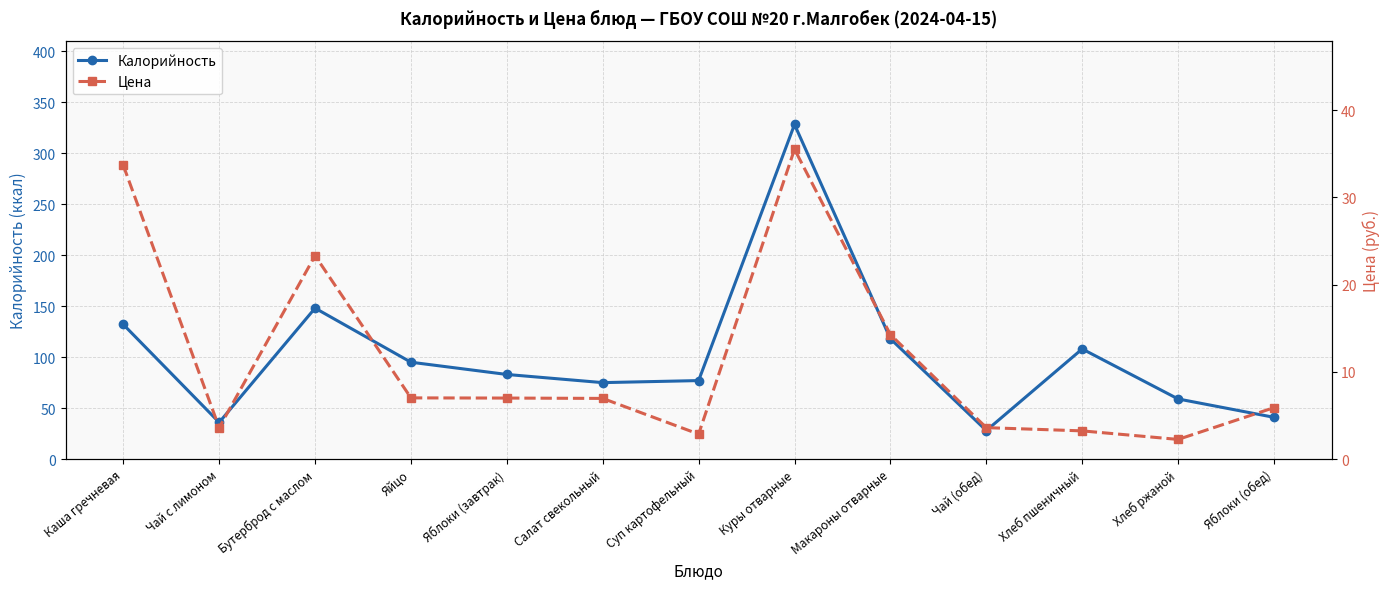

Where is the first local minimum for Цена?

Чай с лимоном